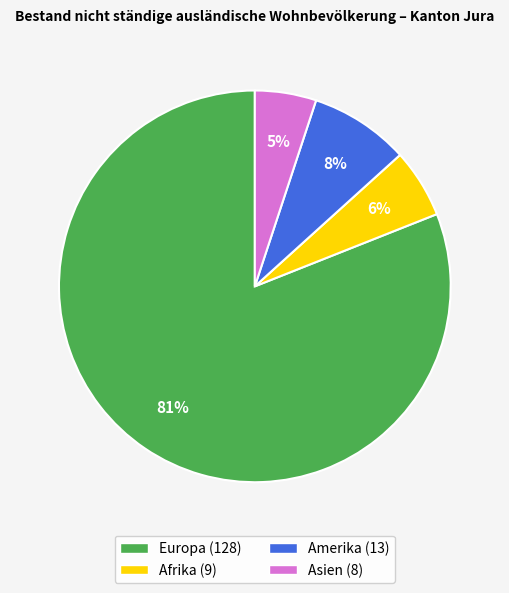

To the nearest percent, what is the difference between the largest and smallest slice percentages?

76%